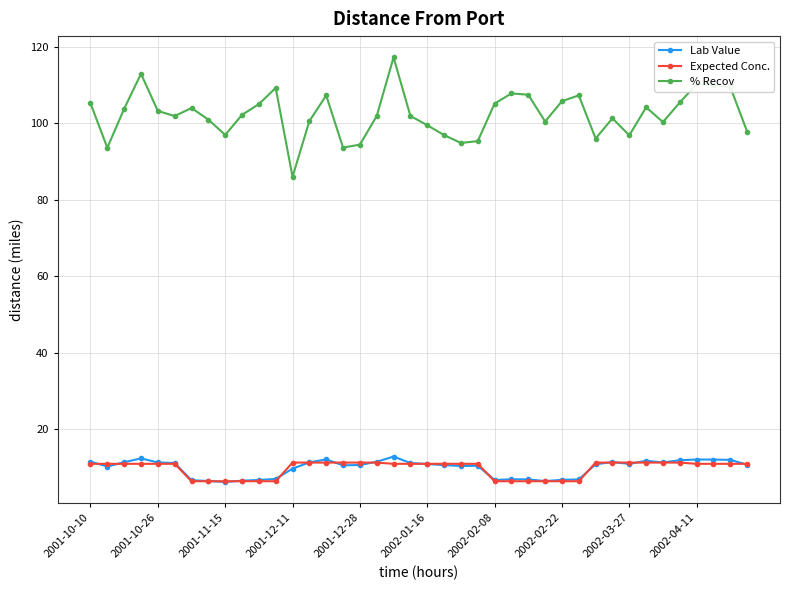

What is the sum of all Expected Conc. values?

389.3